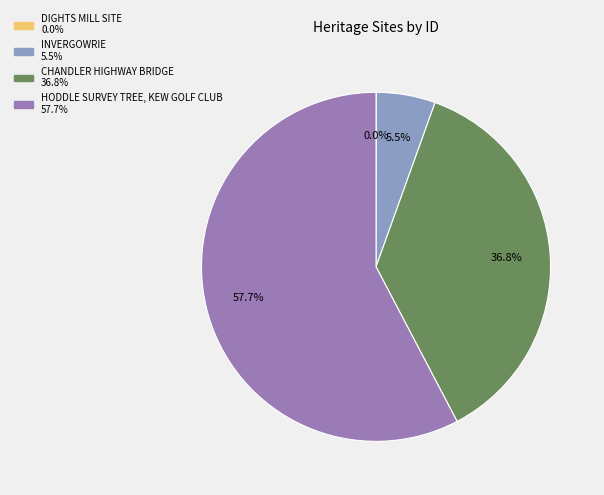

Which category has the biggest portion of the pie?

HODDLE SURVEY TREE, KEW GOLF CLUB